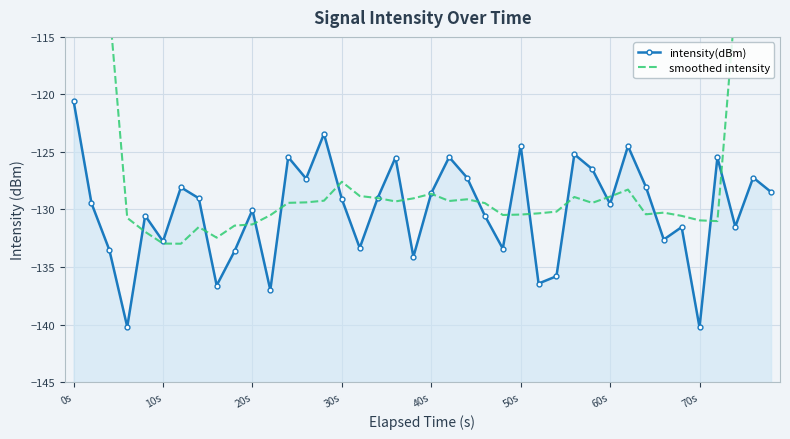

What is the average value of the smoothed intensity series?

-124.6